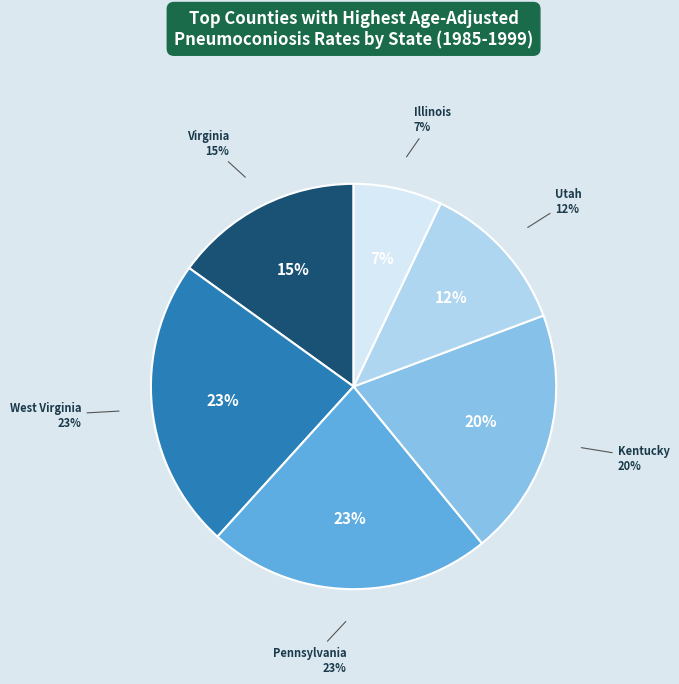

Which slice is the largest?

West Virginia